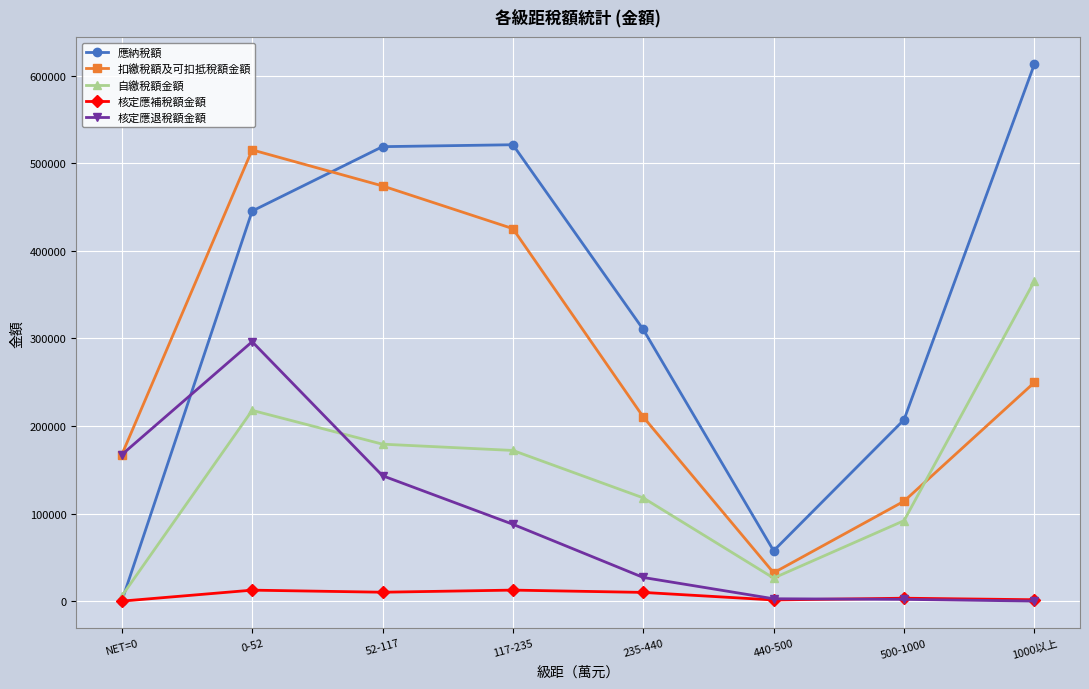

What is the value of the 自繳稅額金額 point at the 6th from the left?

26305